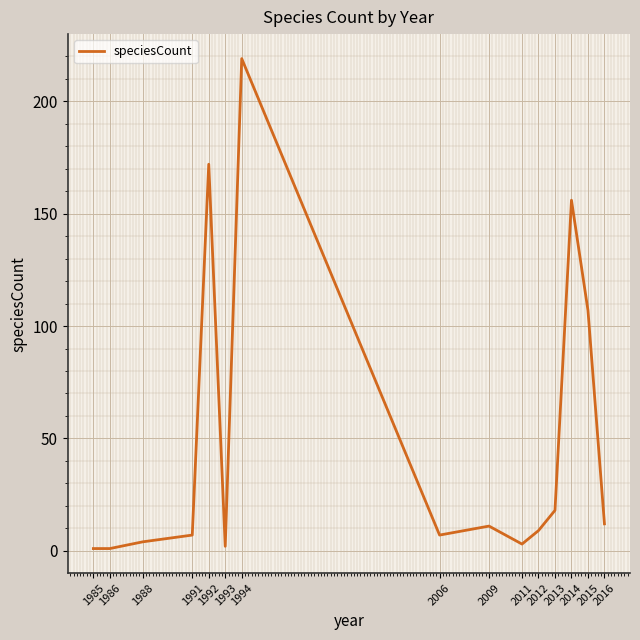

Reading left to right, what are all the values shown in this chart?

1985=1	1986=1	1988=4	1991=7	1992=172	1993=2	1994=219	2006=7	2009=11	2011=3	2012=9	2013=18	2014=156	2015=107	2016=12